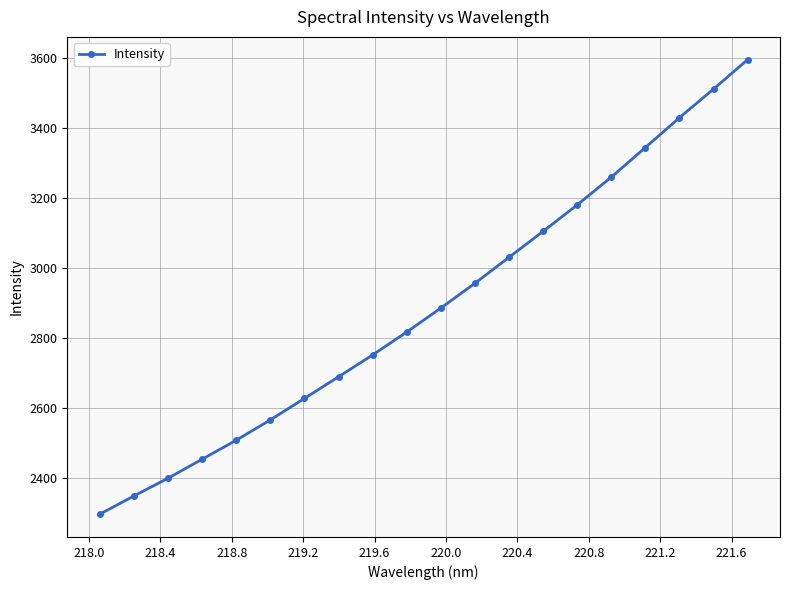

What is the value of the 20th point from the left?

3596.3